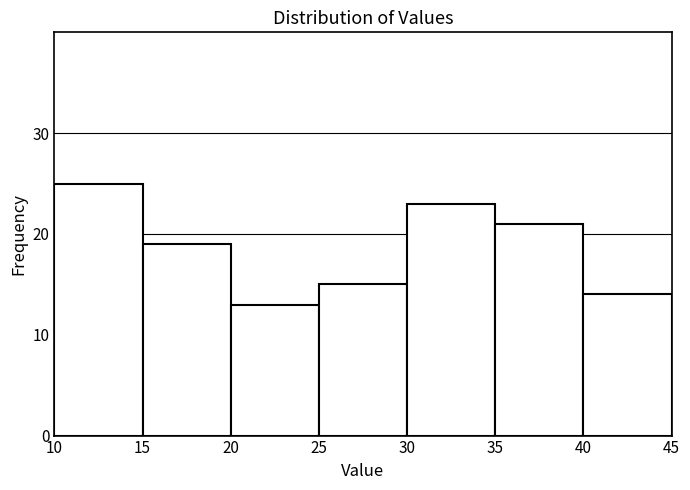

Reading left to right, list every bar in this chart as the range it spans on the x-axis followed by its height. The values are not printed on the chart, so give them approximately, as read against the axis.

10 to 15: 25
15 to 20: 19
20 to 25: 13
25 to 30: 15
30 to 35: 23
35 to 40: 21
40 to 45: 14